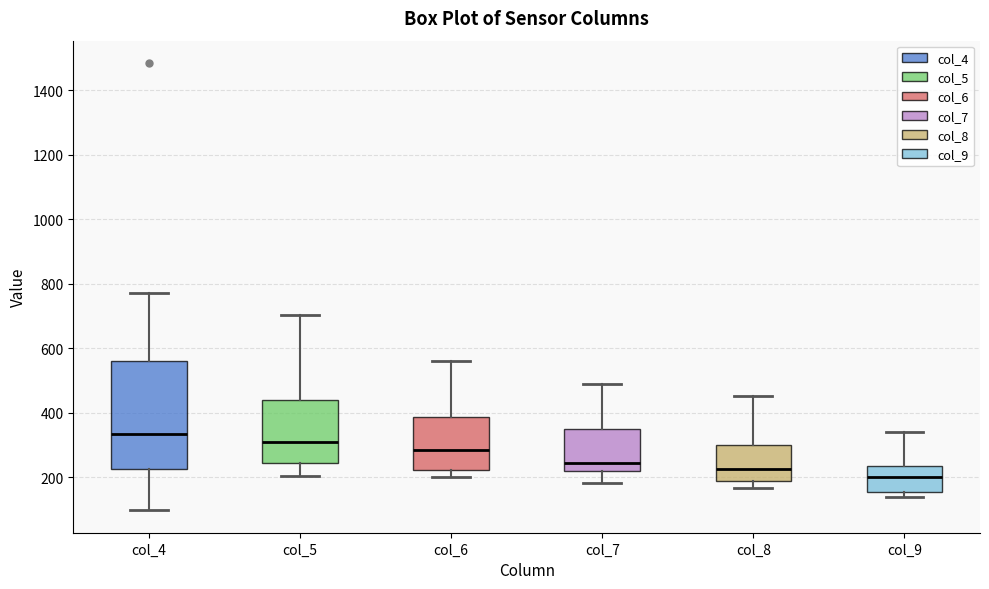

Reading left to right, read every box against the y-axis: the position of its median line, the range the box covers, and the ends of its whiskers. The values are not printed on the chart, so give them approximately, as read against the axis.

col_4: median 340, box 220 to 560, whiskers 100 to 780
col_5: median 300, box 240 to 440, whiskers 200 to 700
col_6: median 280, box 220 to 380, whiskers 200 to 560
col_7: median 240, box 220 to 360, whiskers 180 to 500
col_8: median 220, box 180 to 300, whiskers 160 to 460
col_9: median 200, box 160 to 240, whiskers 140 to 340